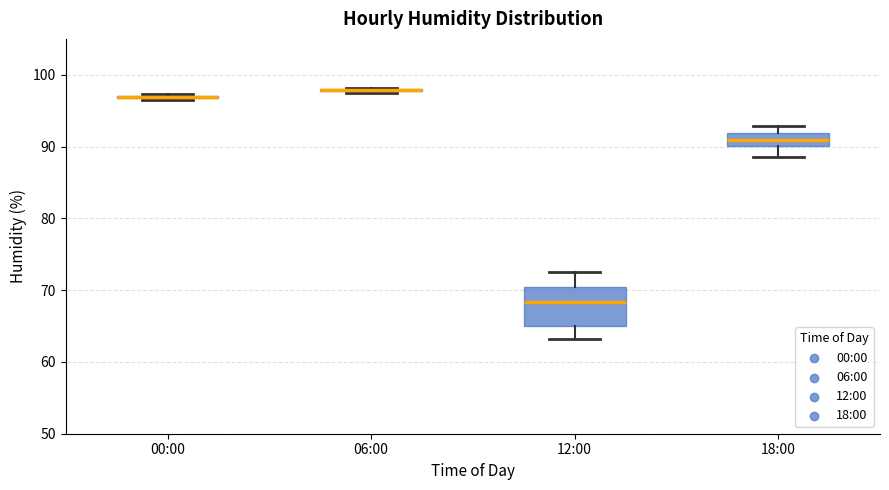

Reading left to right, transcribe this box plot: for each box, give where its median line is, the range the box spans, and where its two whiskers end, as read against the y-axis. The values are not printed on the chart, so give them approximately, as read against the axis.

00:00: box collapsed to a line at 97, whiskers 97 to 97
06:00: box collapsed to a line at 98, whiskers 98 to 98
12:00: median 68, box 65 to 70, whiskers 63 to 73
18:00: median 91, box 90 to 92, whiskers 89 to 93